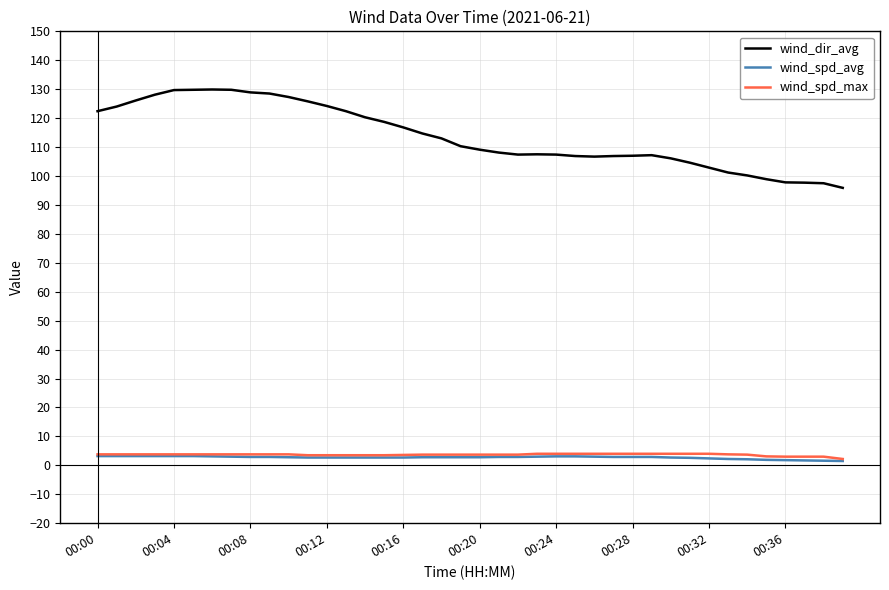

True or false: wind_spd_avg and wind_dir_avg intersect in this chart.

False